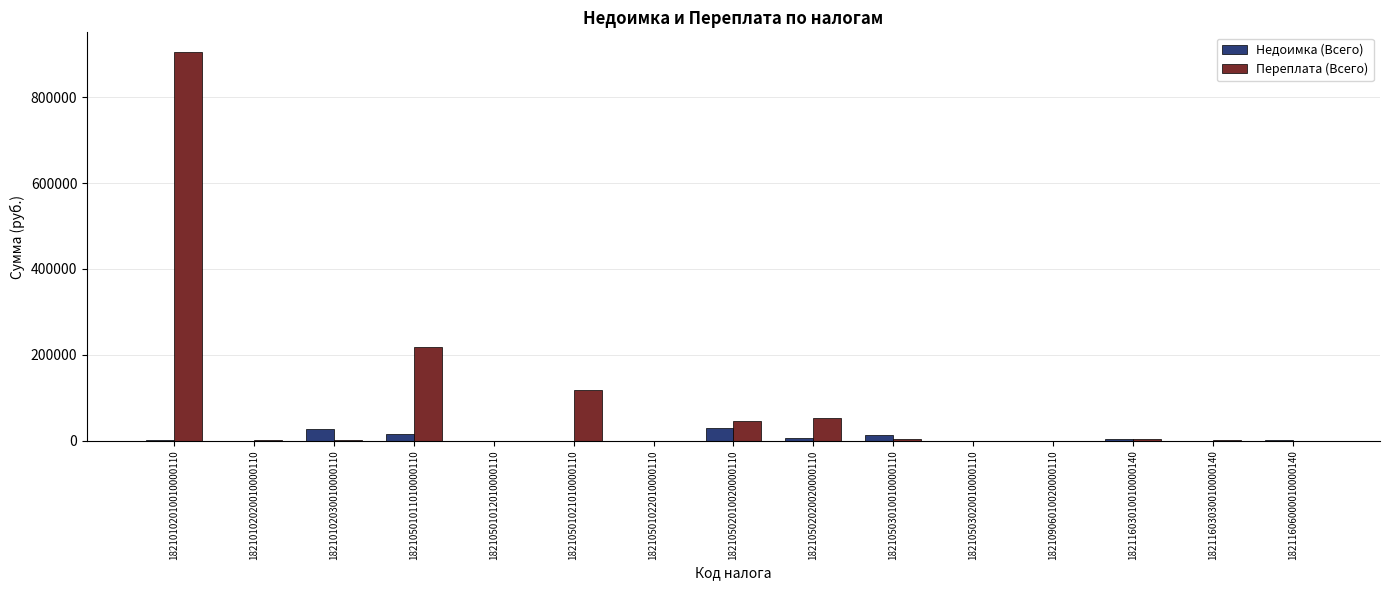

What is the approximate value of Недоимка (Всего) at 18210501011010000110?

16267.6